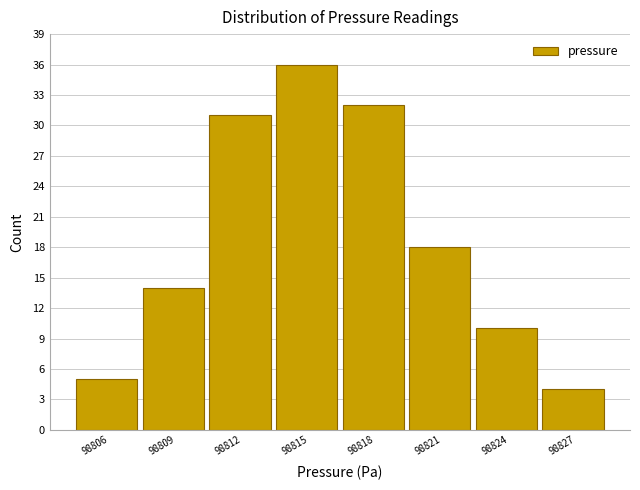

Reading left to right, what are all the values shown in this chart?

5	14	31	36	32	18	10	4